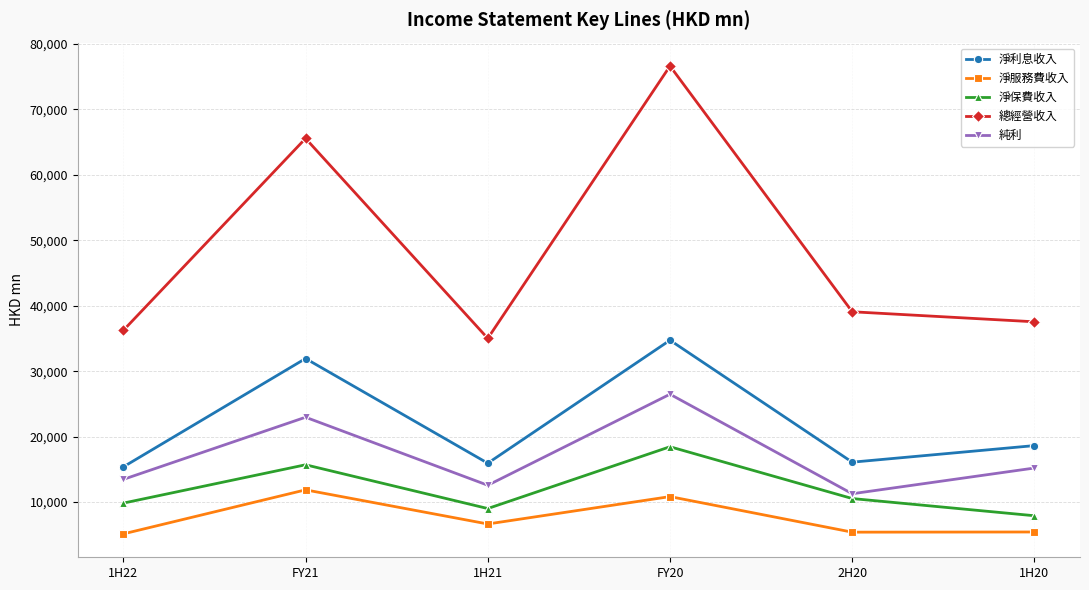

At 1H20, list the series in order from smallest to largest.

淨服務費收入, 淨保費收入, 純利, 淨利息收入, 總經營收入